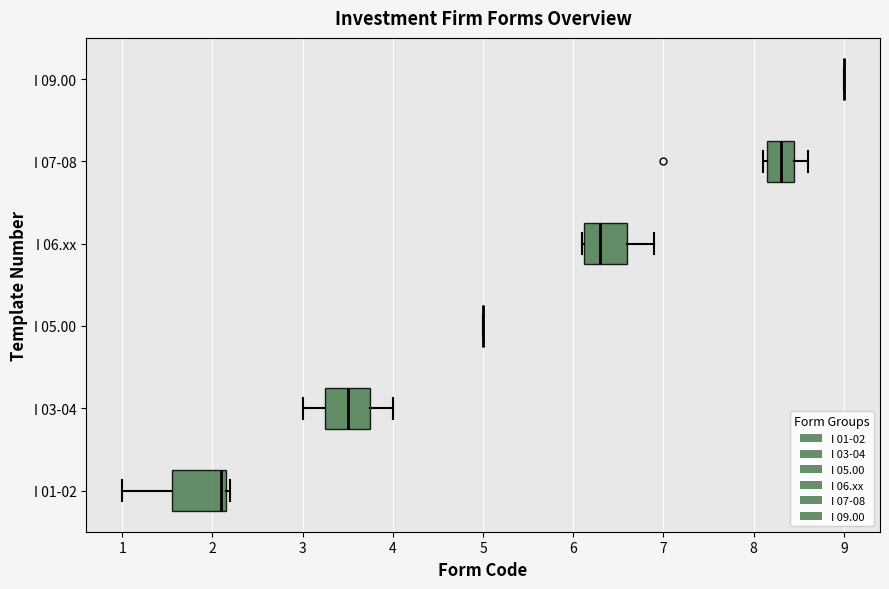

Where is the right edge of the box for I 01-02 on the x-axis? The values are not printed on the chart, so give them approximately, as read against the axis.

2.2